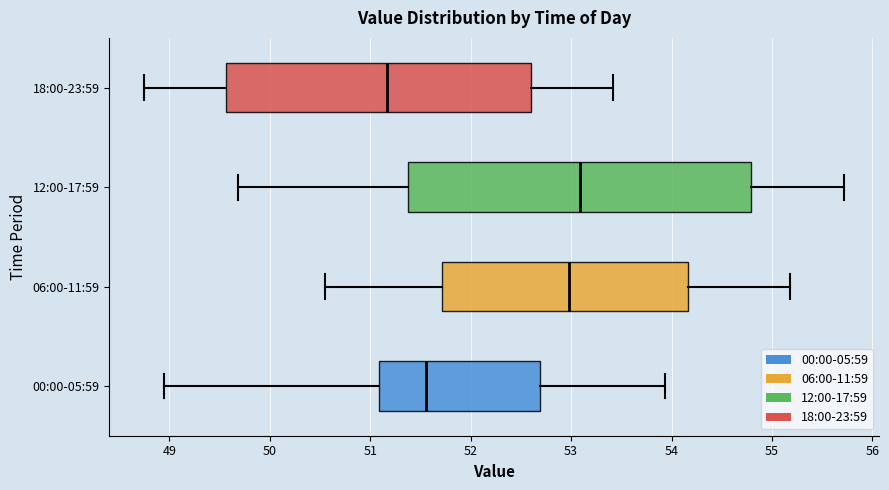

Where does the median line of the box for 12:00-17:59 sit on the x-axis? The values are not printed on the chart, so give them approximately, as read against the axis.

53.1